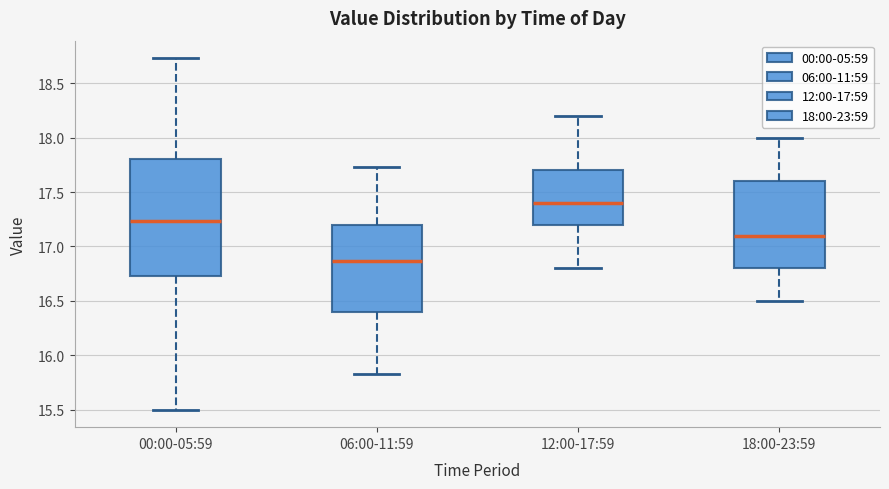

Which box has the highest median line?

12:00-17:59